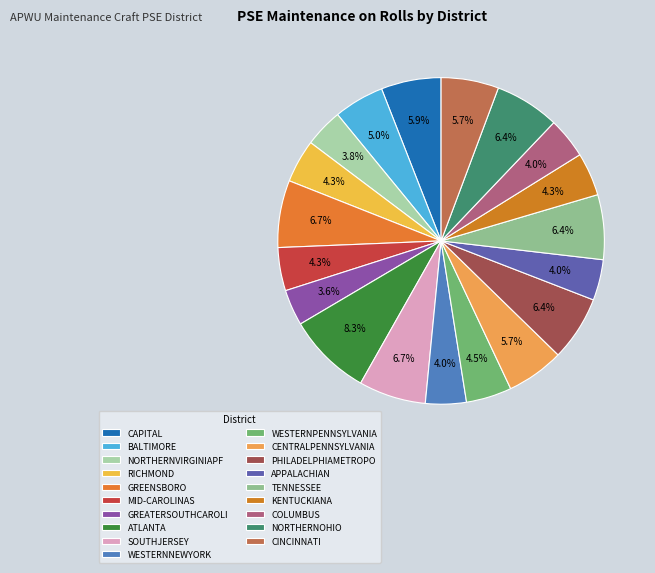

True or false: CAPITAL accounts for 6% of the total.

True